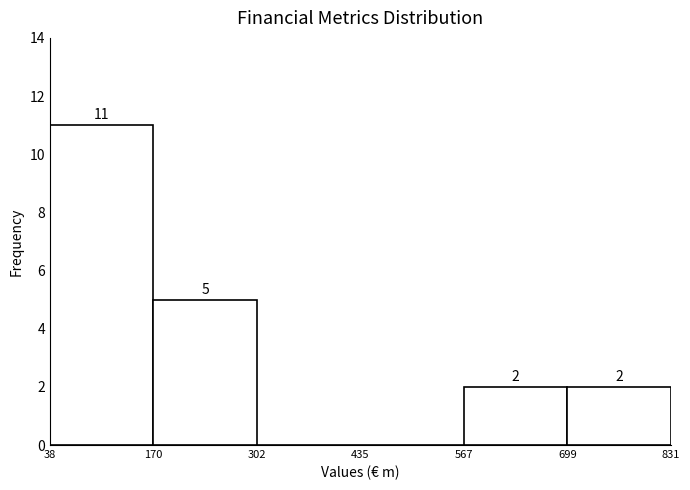

Which range on the x-axis has the tallest bar?

38 to 170